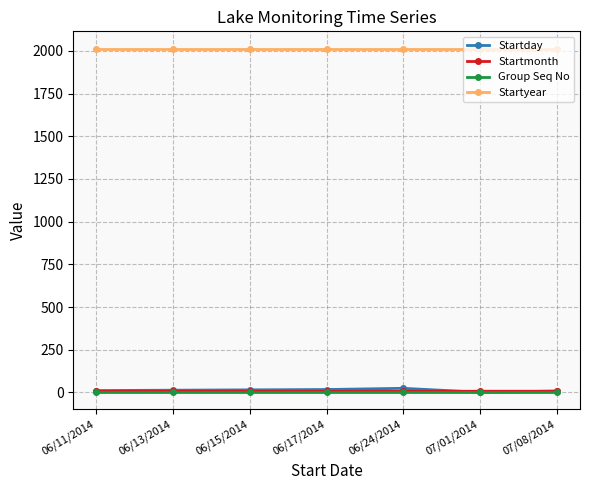

What are all the series names shown in the legend?

Startday, Startmonth, Group Seq No, Startyear